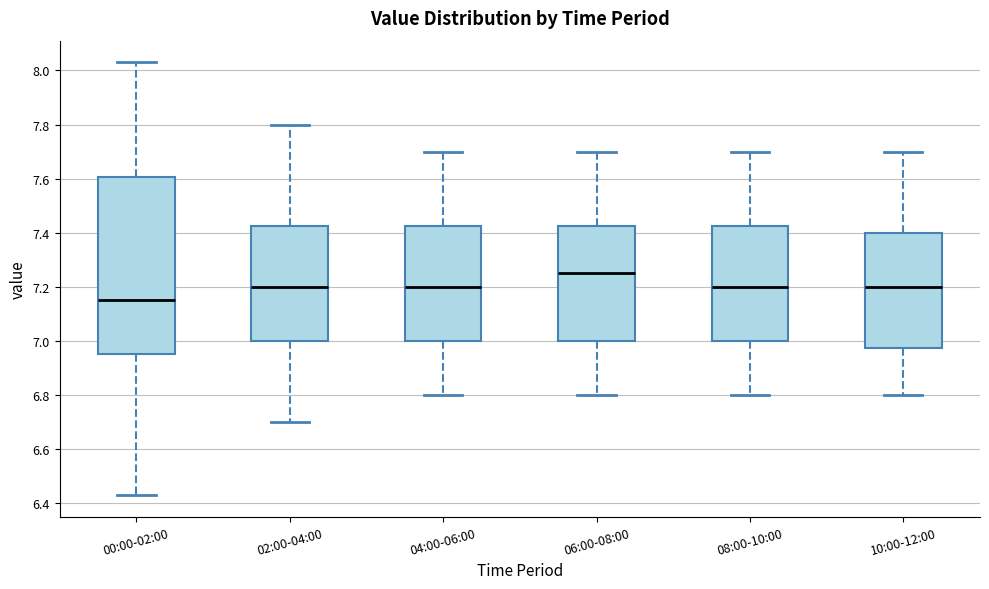

Reading left to right, transcribe this box plot: for each box, give where its median line is, the range the box spans, and where its two whiskers end, as read against the y-axis. The values are not printed on the chart, so give them approximately, as read against the axis.

00:00-02:00: median 7.16, box 6.96 to 7.60, whiskers 6.44 to 8.04
02:00-04:00: median 7.20, box 7.00 to 7.42, whiskers 6.70 to 7.80
04:00-06:00: median 7.20, box 7.00 to 7.42, whiskers 6.80 to 7.70
06:00-08:00: median 7.26, box 7.00 to 7.42, whiskers 6.80 to 7.70
08:00-10:00: median 7.20, box 7.00 to 7.42, whiskers 6.80 to 7.70
10:00-12:00: median 7.20, box 6.98 to 7.40, whiskers 6.80 to 7.70